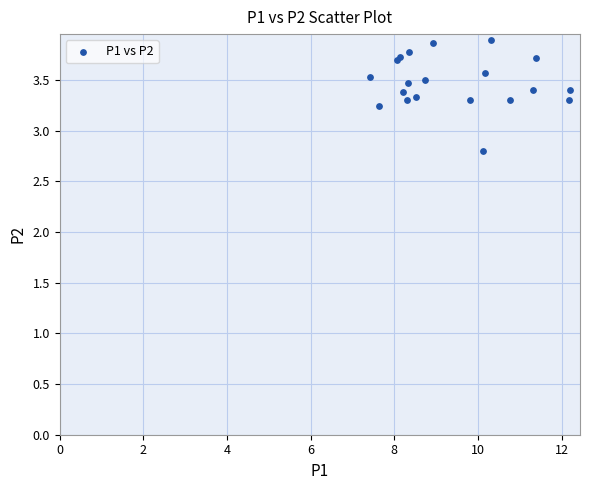

What Y value in the scatter plot is closest to 3?

2.8